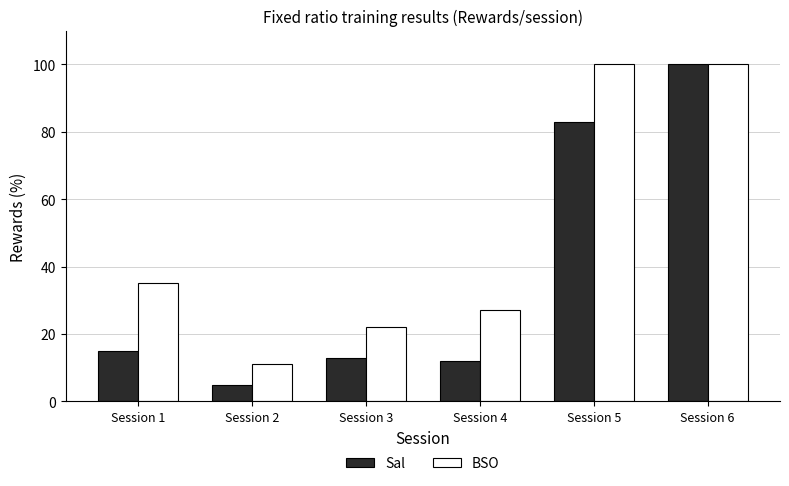

Which series has the largest range (max minus min)?

Sal